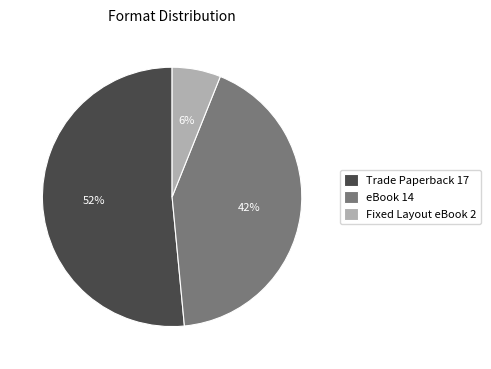

Which has a higher value, Trade Paperback 17 or eBook 14?

Trade Paperback 17